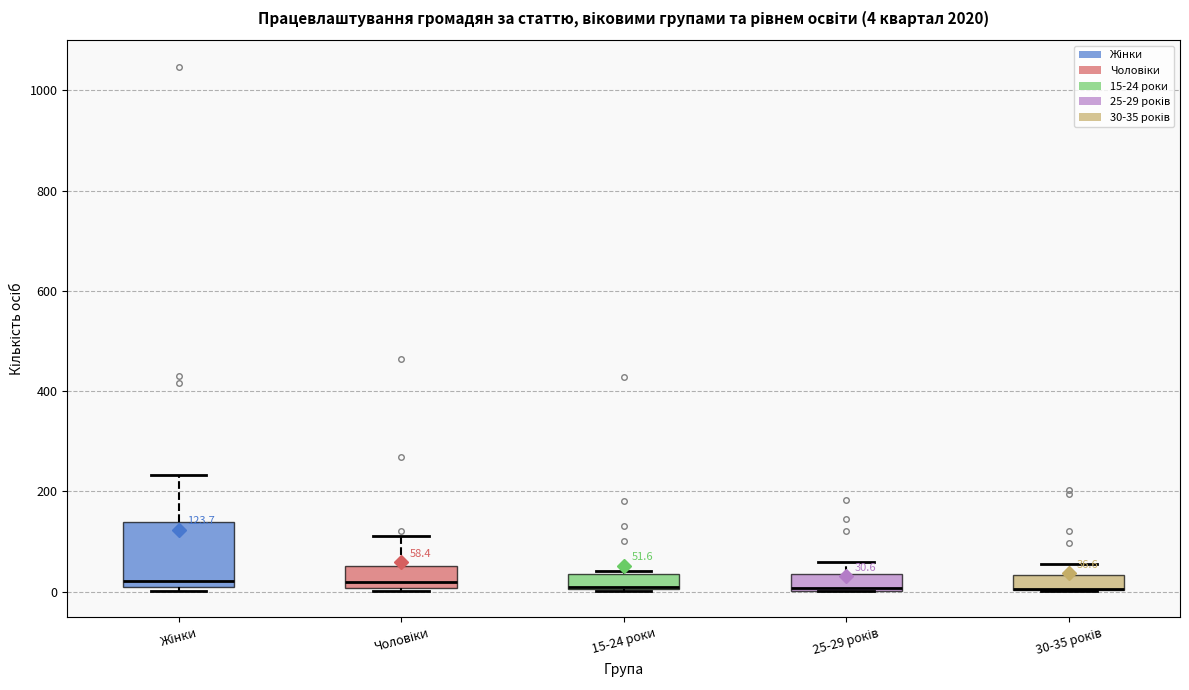

Which box is the tallest, from its lower edge to its upper edge?

Жінки